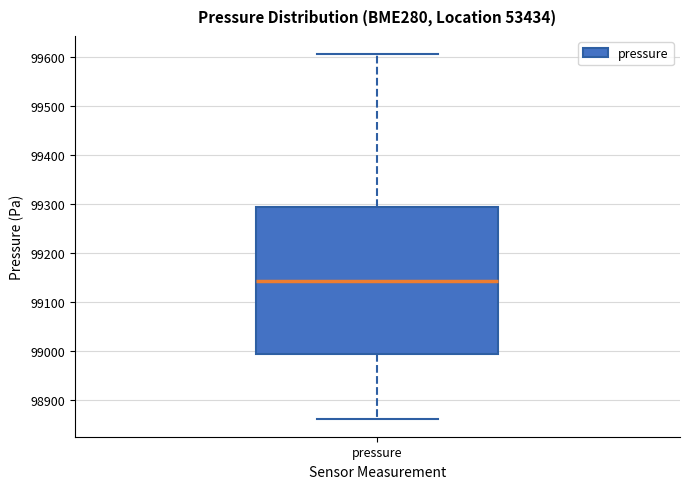

Where does the lower whisker of the box for pressure end on the y-axis? The values are not printed on the chart, so give them approximately, as read against the axis.

98860